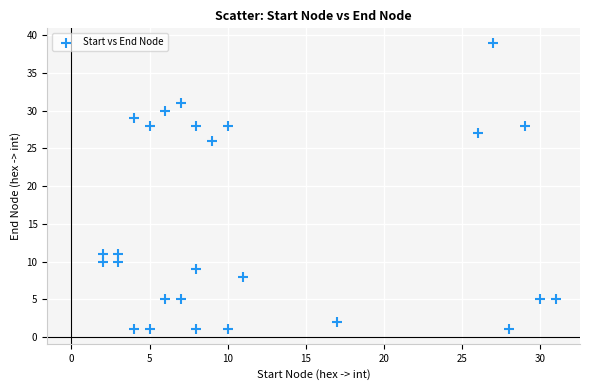

What is the range of Y values (max minus min)?

38